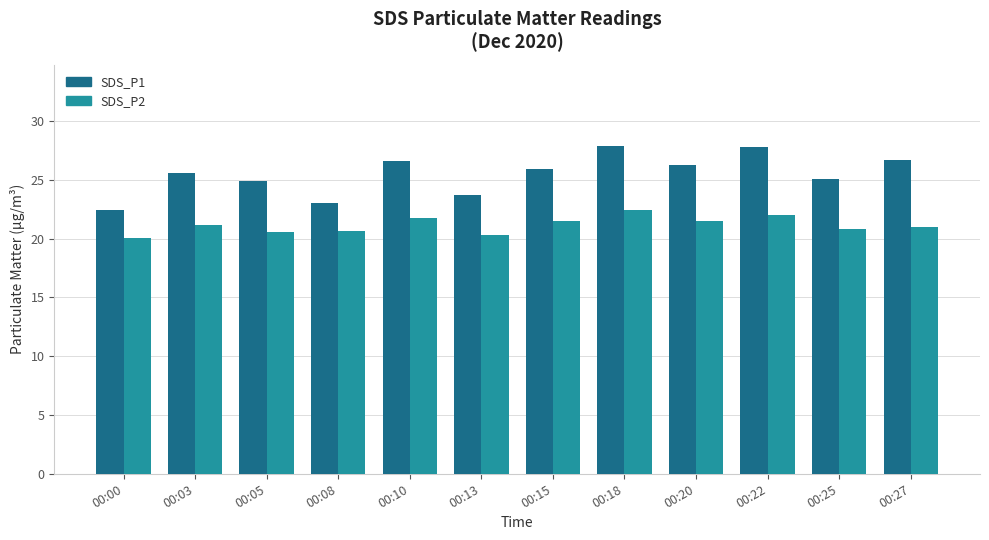

The value of SDS_P2 at 00:00 is 8.1. True or false?

False